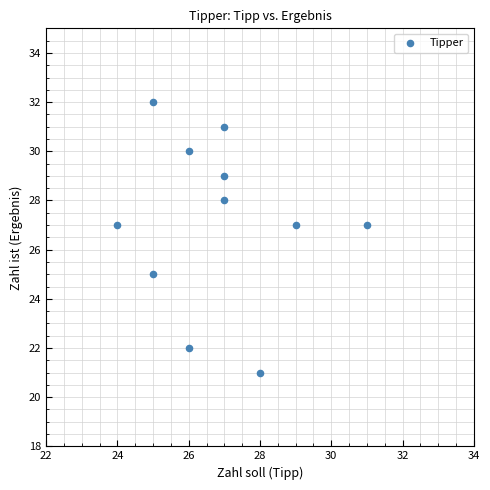

What is the average X value?

27